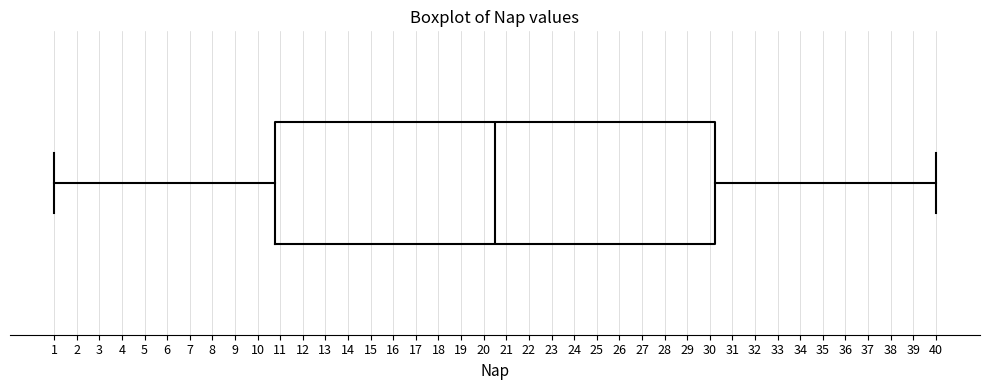

Where does the left whisker of the box end on the x-axis? The values are not printed on the chart, so give them approximately, as read against the axis.

1.0